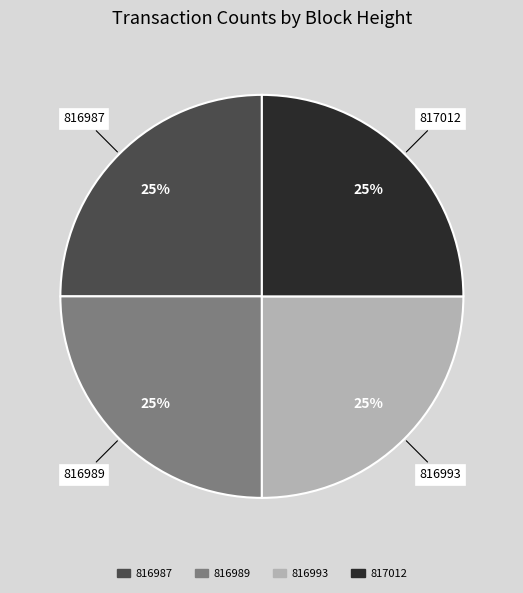

Is 817012 the majority of the pie?

No